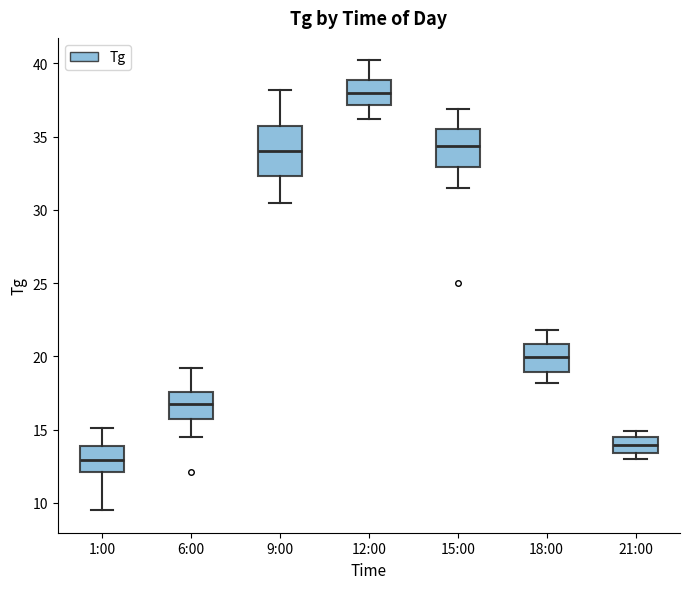

Where is the lower edge of the box for 1:00 on the y-axis? The values are not printed on the chart, so give them approximately, as read against the axis.

12.0